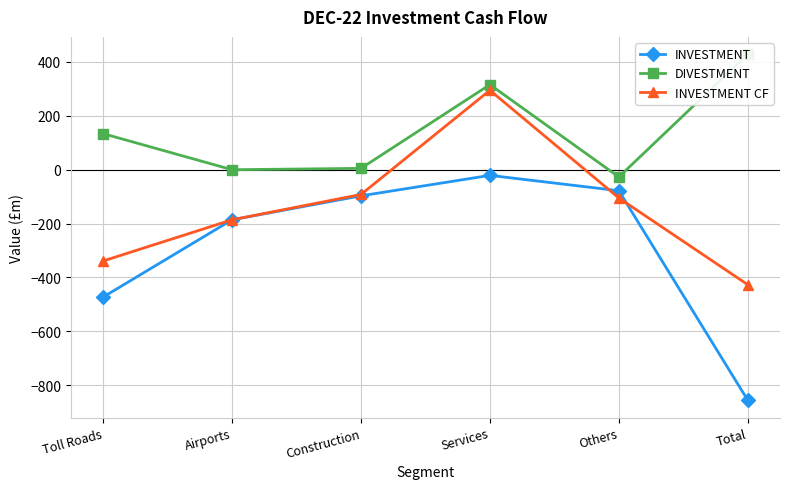

Where is the first local minimum for DIVESTMENT?

Airports